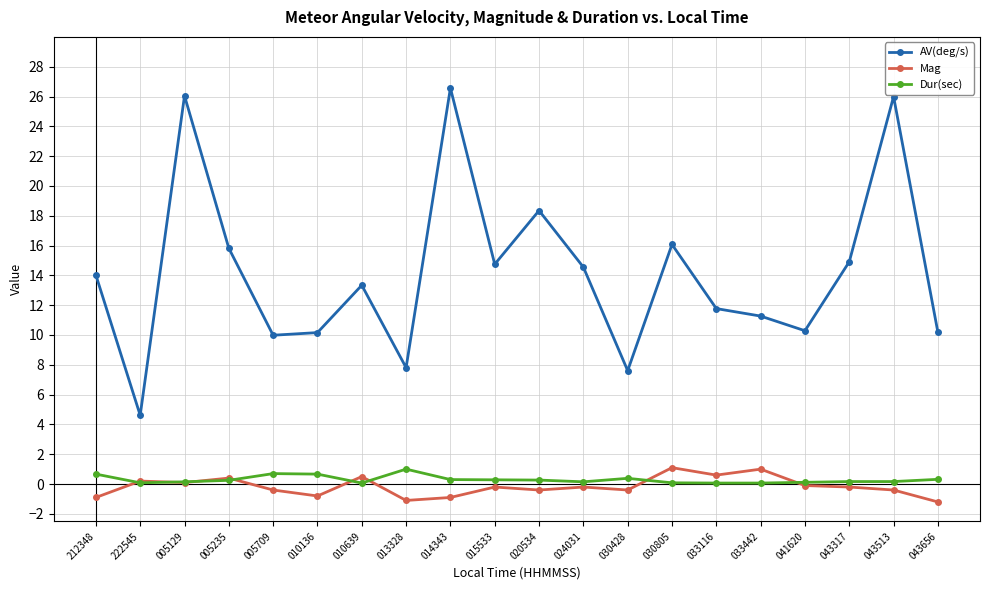

At how many categories does at least one series exceed 11?

13